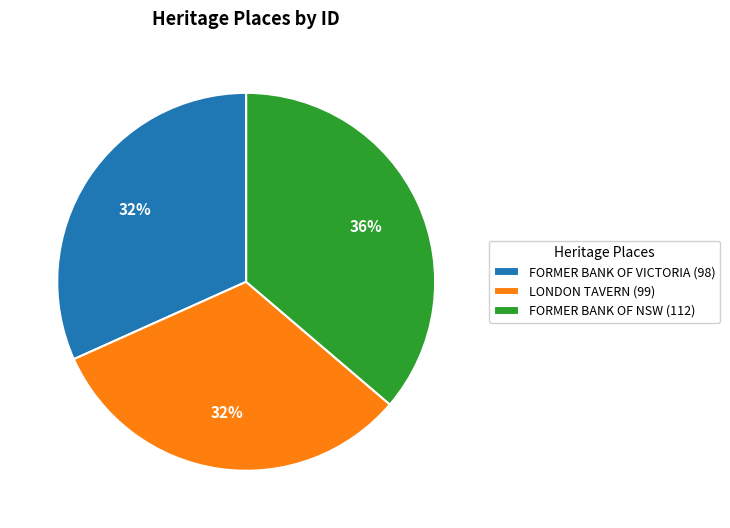

To the nearest percent, what is the combined percentage of LONDON TAVERN (99) and FORMER BANK OF NSW (112)?

68%